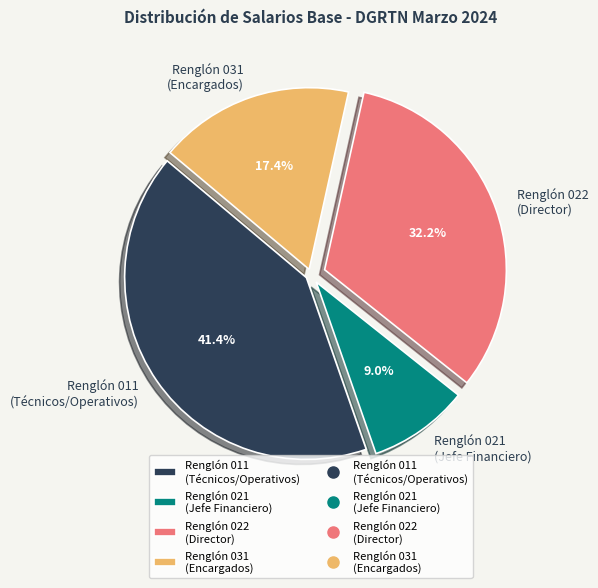

Rank the categories by value from highest to lowest.

Renglón 011 (Técnicos/Operativos), Renglón 022 (Director), Renglón 031 (Encargados), Renglón 021 (Jefe Financiero)